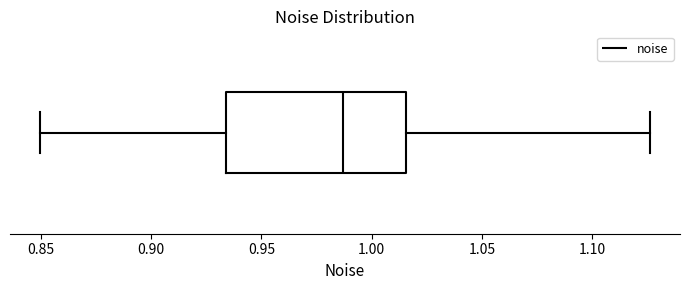

Transcribe this box plot: give where the median line is, the range the box spans, and where the two whiskers end, as read against the x-axis. The values are not printed on the chart, so give them approximately, as read against the axis.

median 0.985, box 0.935 to 1.015, whiskers 0.850 to 1.125